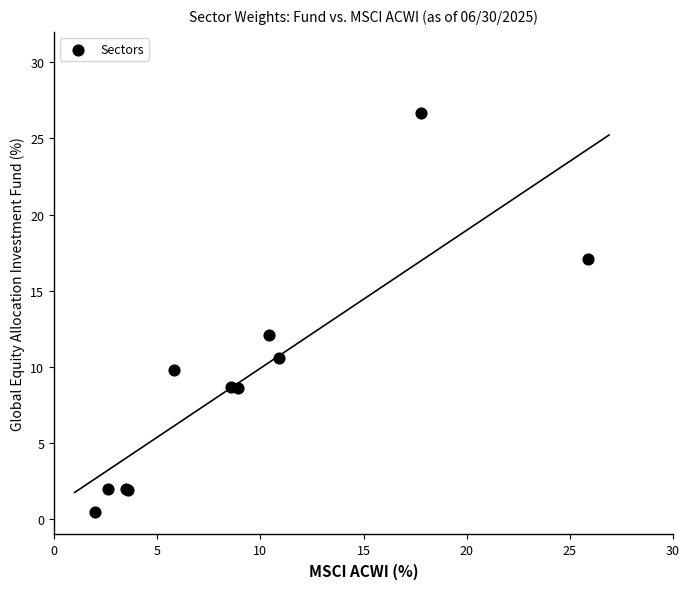

What Y value in the scatter plot is closest to 13?

12.1